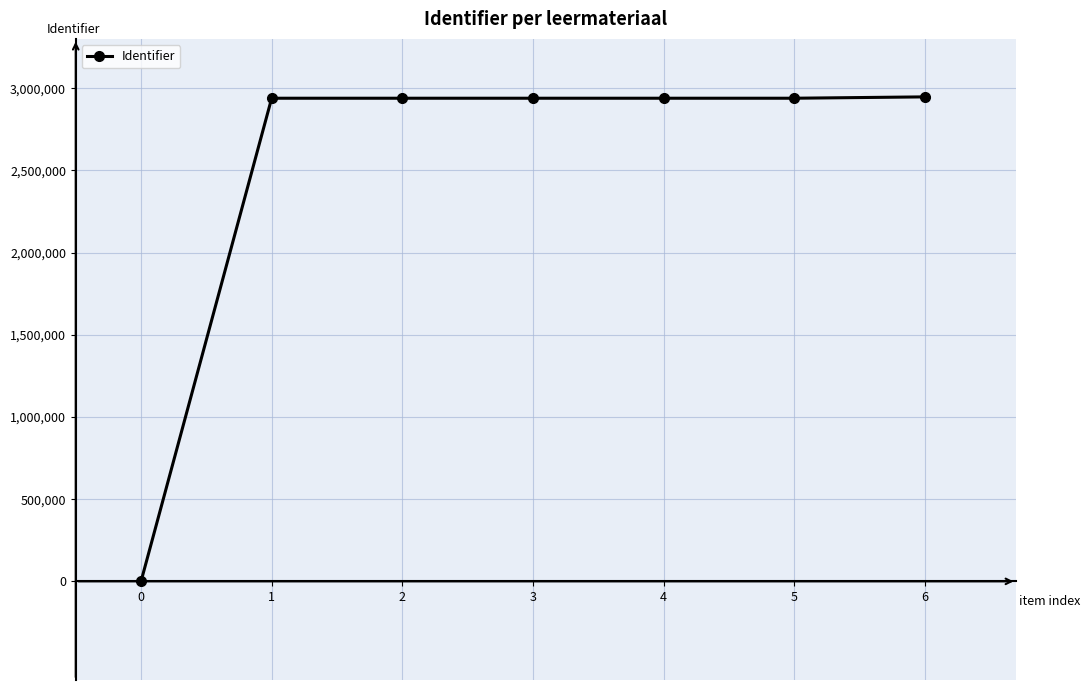

How many lines are shown in the chart?

1